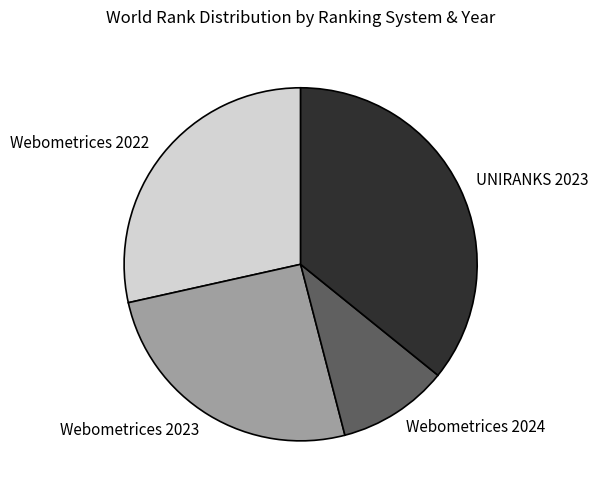

Which slice is the smallest?

Webometrices 2024